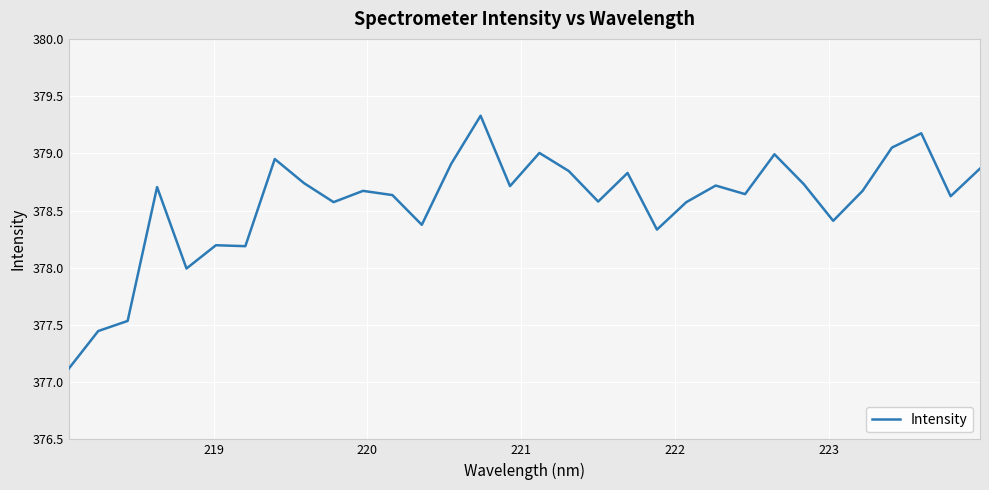

What is the maximum value shown in the chart?

379.3